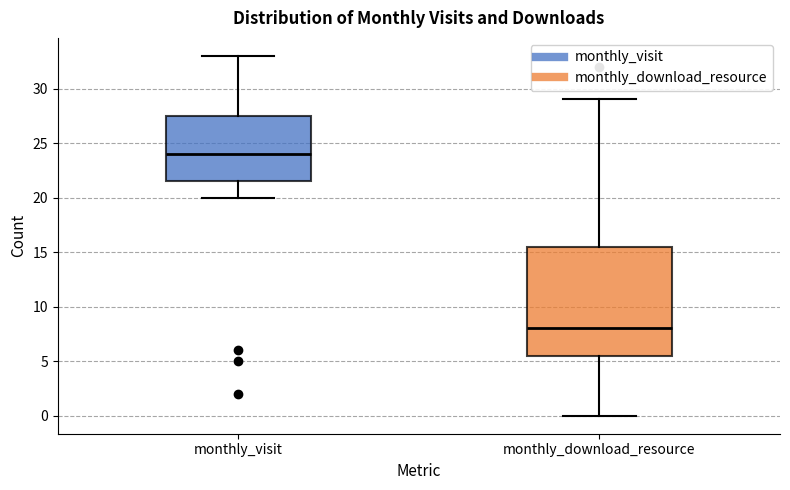

Reading left to right, transcribe this box plot: for each box, give where its median line is, the range the box spans, and where its two whiskers end, as read against the y-axis. The values are not printed on the chart, so give them approximately, as read against the axis.

monthly_visit: median 24.0, box 21.5 to 27.5, whiskers 20.0 to 33.0
monthly_download_resource: median 8.0, box 5.5 to 15.5, whiskers 0.0 to 29.0